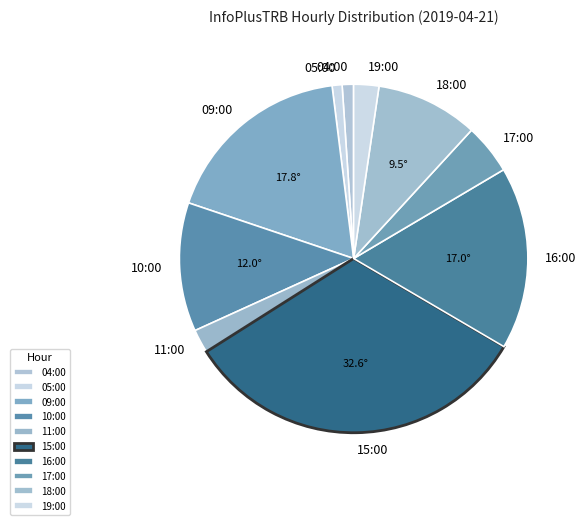

Which has a higher value, 05:00 or 10:00?

10:00